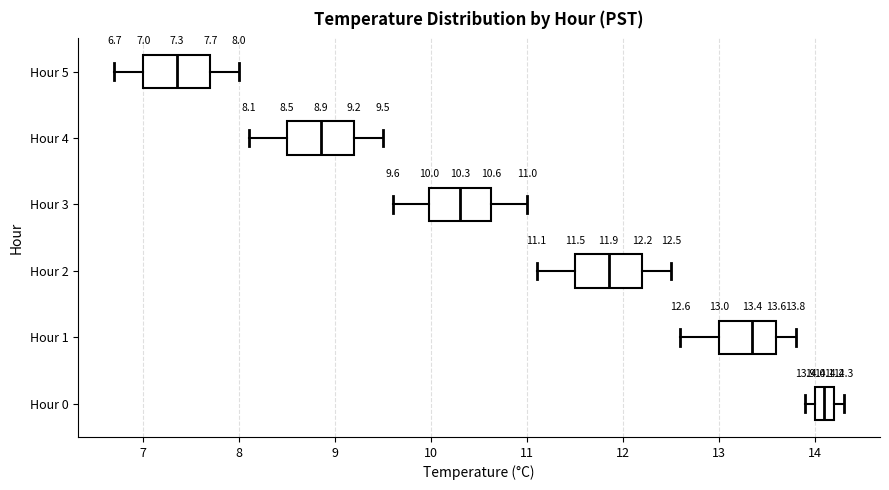

Which box has the furthest to the right median line?

Hour 0